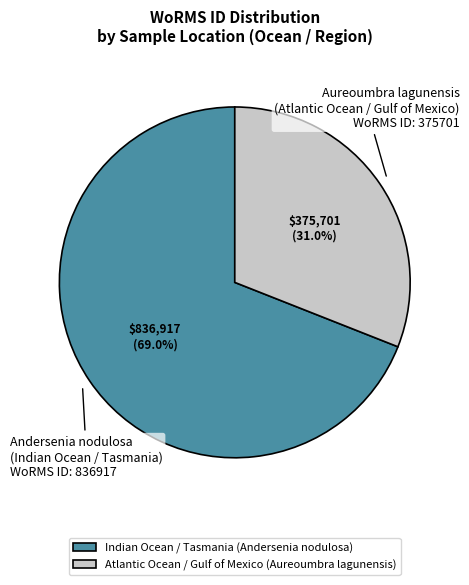

Approximately how many times larger is the value at Atlantic Ocean / Gulf of Mexico (Aureoumbra lagunensis) compared to Indian Ocean / Tasmania (Andersenia nodulosa)?

0.4